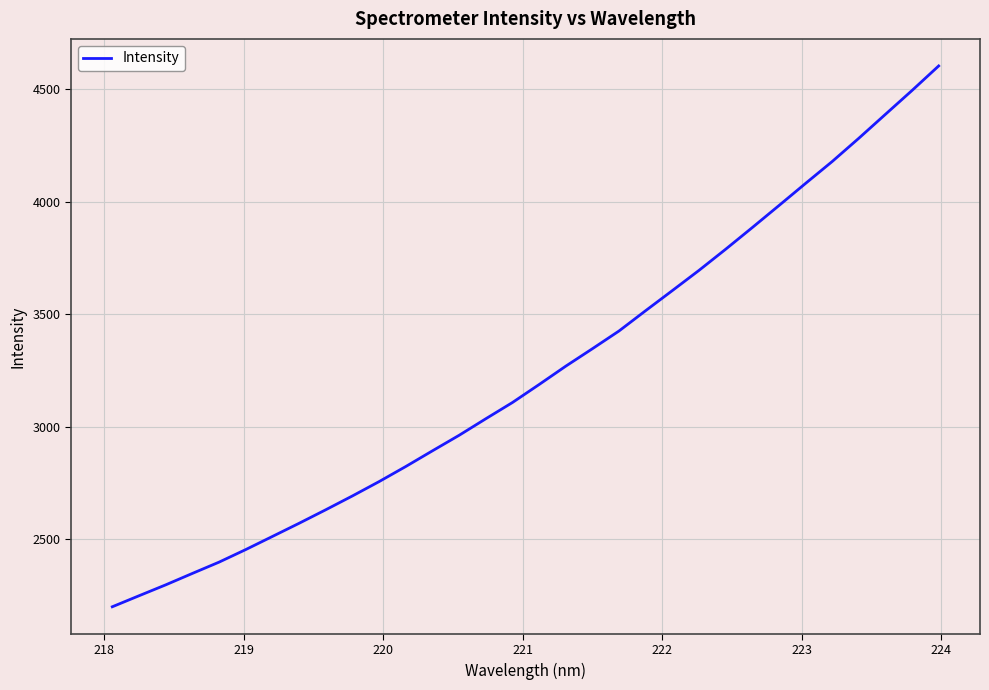

What is the difference between the maximum and minimum values?

2400.9